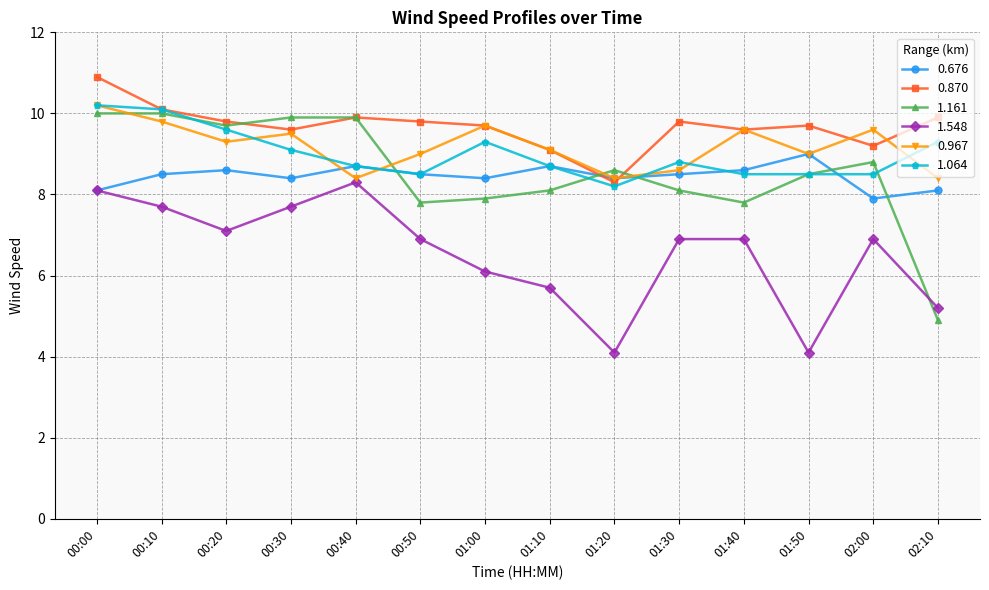

How many values in the 1.161 series exceed 8?

10